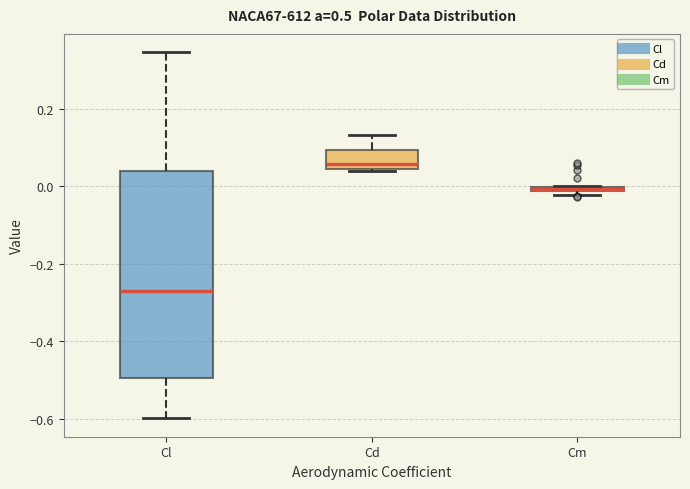

Where is the lower edge of the box for Cm on the y-axis? The values are not printed on the chart, so give them approximately, as read against the axis.

-0.02